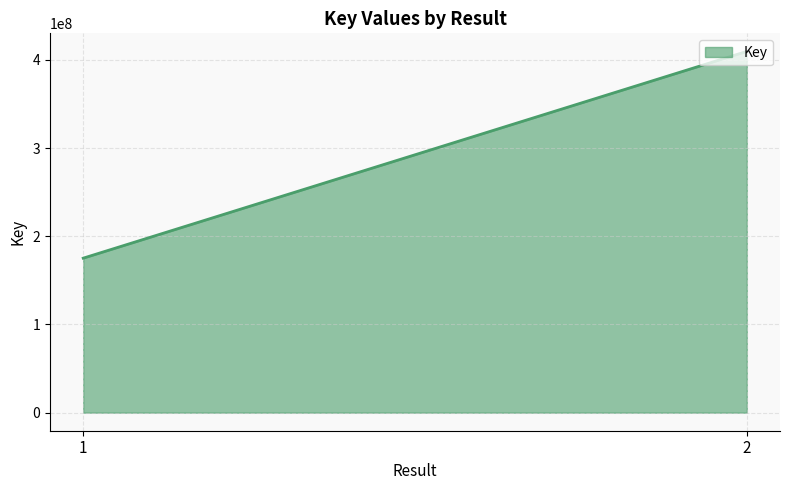

List the labels in order of value, largest first.

2, 1